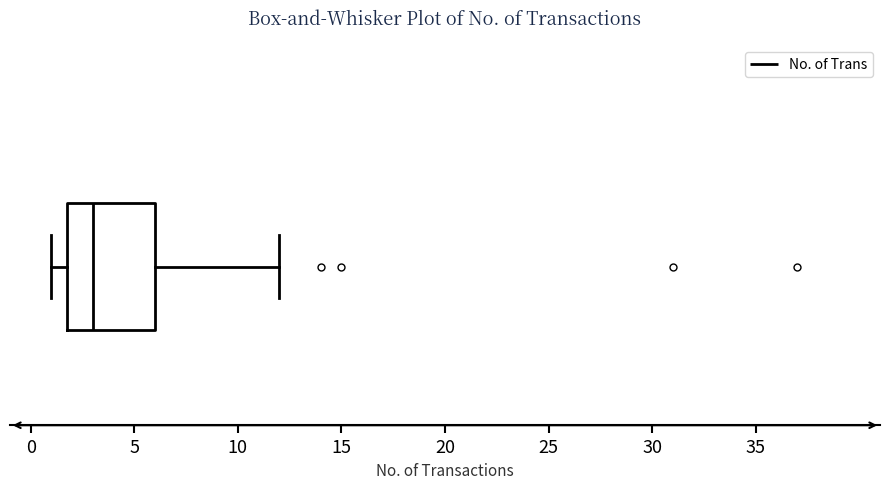

Where does the right whisker of the box end on the x-axis? The values are not printed on the chart, so give them approximately, as read against the axis.

12